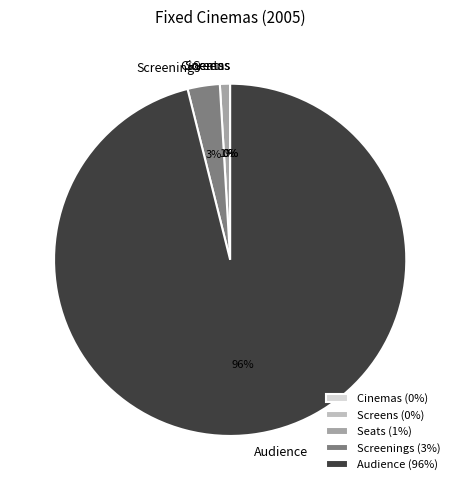

Is the sum of Seats and Screenings greater than half?

No